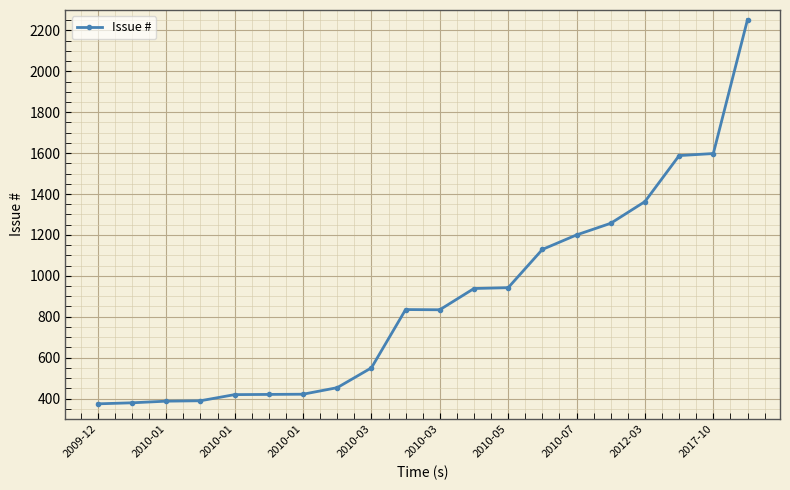

What is the value of the 11th point from the left?

834